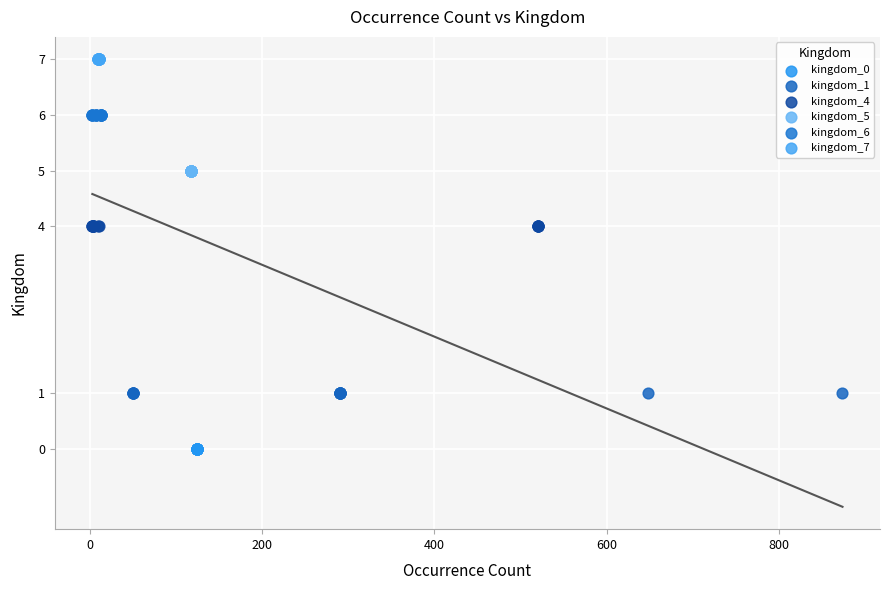

Which series reaches the maximum Y coordinate?

kingdom_7